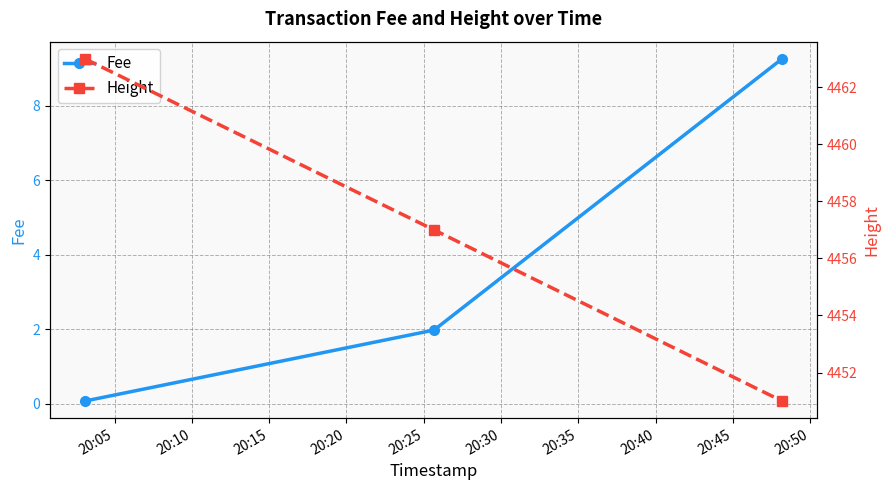

What is the value of the Fee point at the 2nd from the left?

2.0